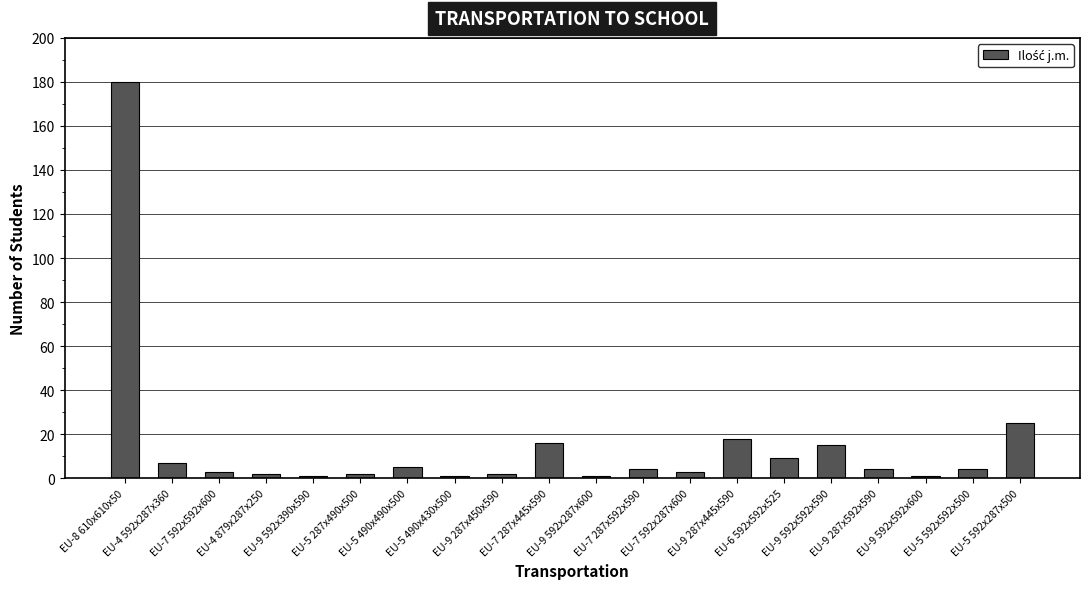

Reading right to left, transcribe all the data shown in this chart.

25	4	1	4	15	9	18	3	4	1	16	2	1	5	2	1	2	3	7	180